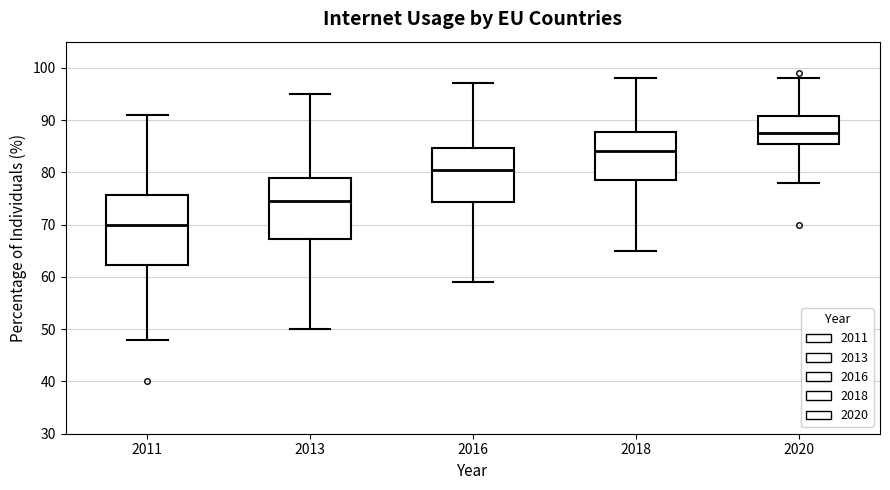

Where does the median line of the box at x = 2018 sit on the y-axis? The values are not printed on the chart, so give them approximately, as read against the axis.

84